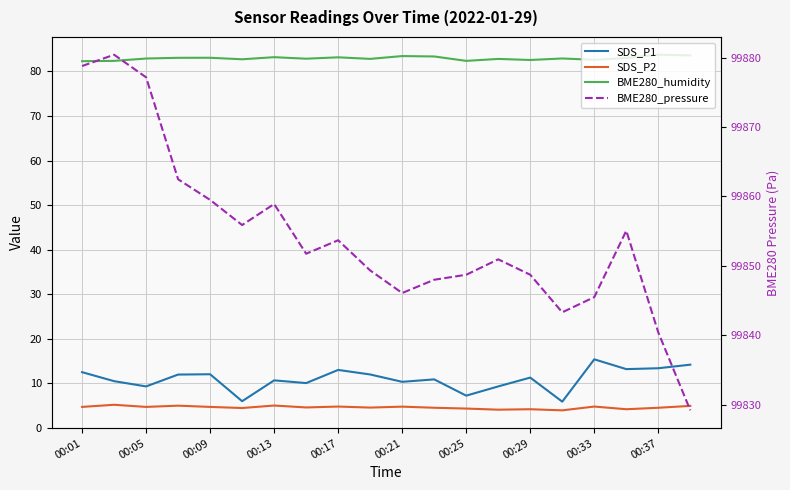

What is the sum of the BME280_humidity values at 00:33 and 13?

166.0